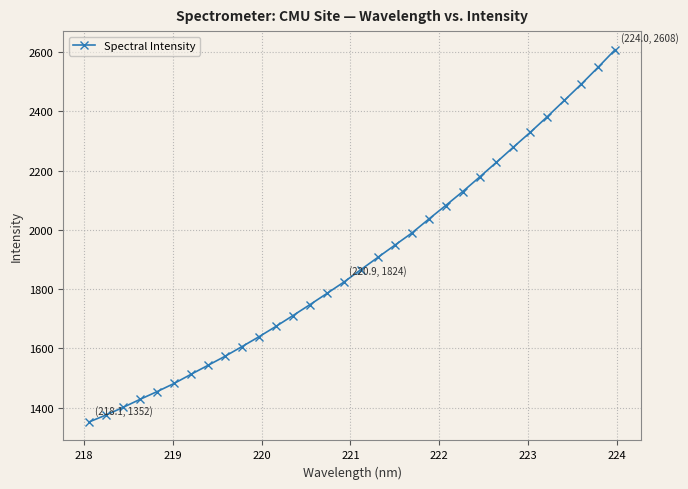

What is the minimum value shown in the chart?

1352.0